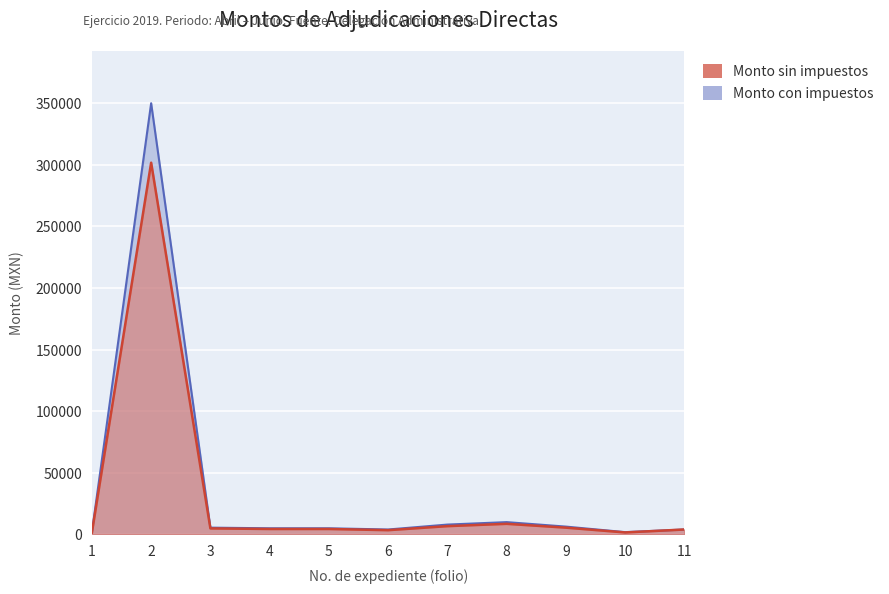

Rank the categories by Monto sin impuestos value from lowest to highest.

1, 10, 6, 11, 5, 4, 3, 9, 7, 8, 2